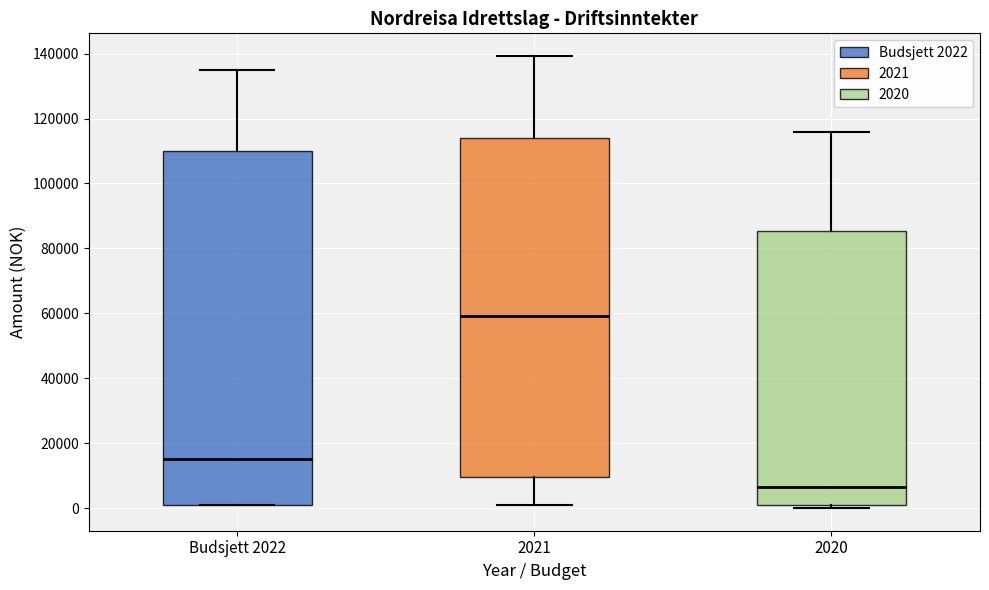

Which box has the highest median line?

2021